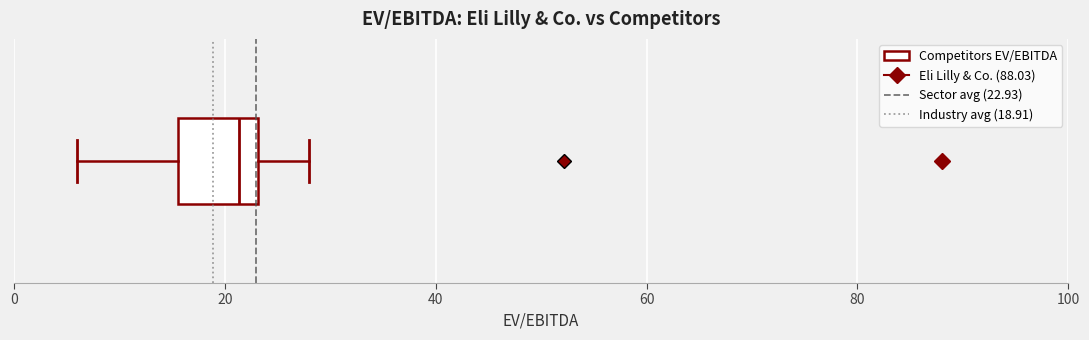

Transcribe this box plot: give where the median line is, the range the box spans, and where the two whiskers end, as read against the x-axis. The values are not printed on the chart, so give them approximately, as read against the axis.

median 22, box 16 to 24, whiskers 6 to 28